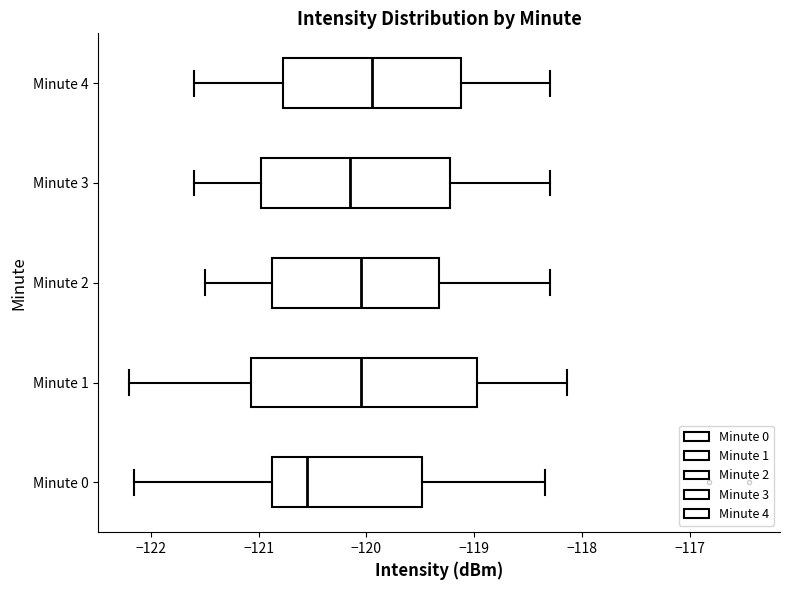

Reading bottom to top, transcribe this box plot: for each box, give where its median line is, the range the box spans, and where its two whiskers end, as read against the x-axis. The values are not printed on the chart, so give them approximately, as read against the axis.

Minute 0: median -120.5, box -120.9 to -119.5, whiskers -122.2 to -118.3
Minute 1: median -120.0, box -121.1 to -119.0, whiskers -122.2 to -118.1
Minute 2: median -120.0, box -120.9 to -119.3, whiskers -121.5 to -118.3
Minute 3: median -120.1, box -121.0 to -119.2, whiskers -121.6 to -118.3
Minute 4: median -119.9, box -120.8 to -119.1, whiskers -121.6 to -118.3